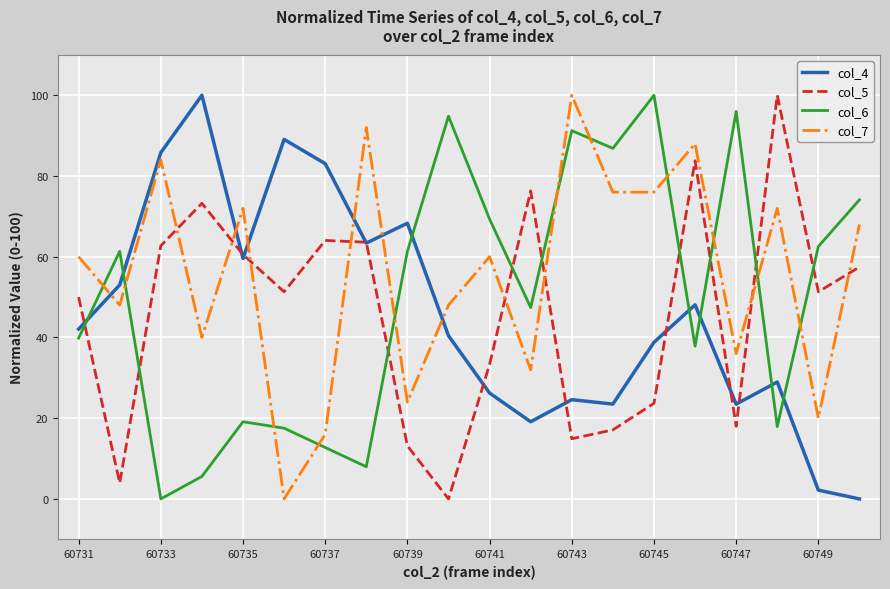

What is the maximum value shown in the chart?

100.0